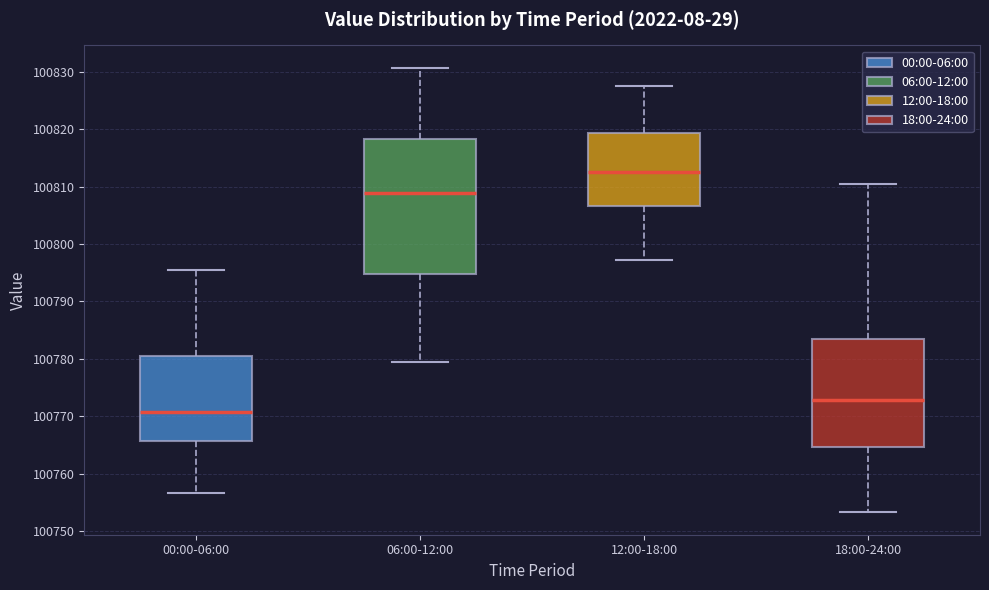

Where does the lower whisker of the box for 06:00-12:00 end on the y-axis? The values are not printed on the chart, so give them approximately, as read against the axis.

100779